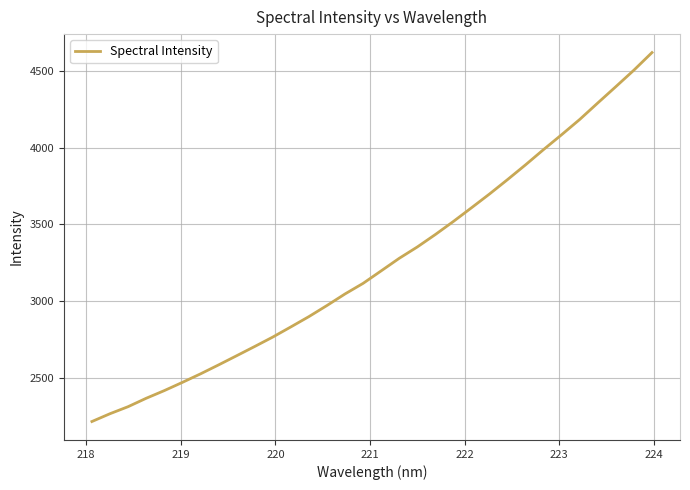

What is the minimum value shown in the chart?

2212.8